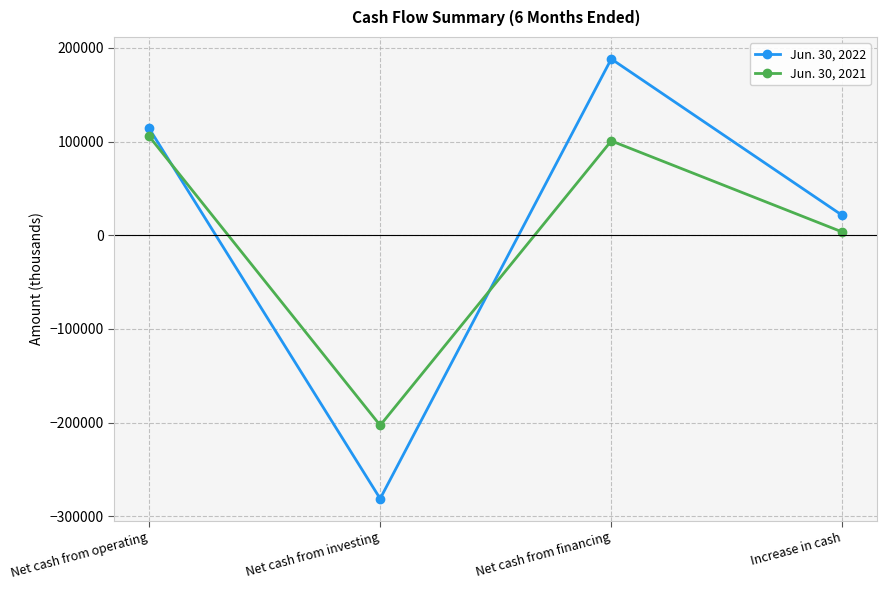

True or false: Jun. 30, 2021 has a value of -202897 at Net cash from investing.

True